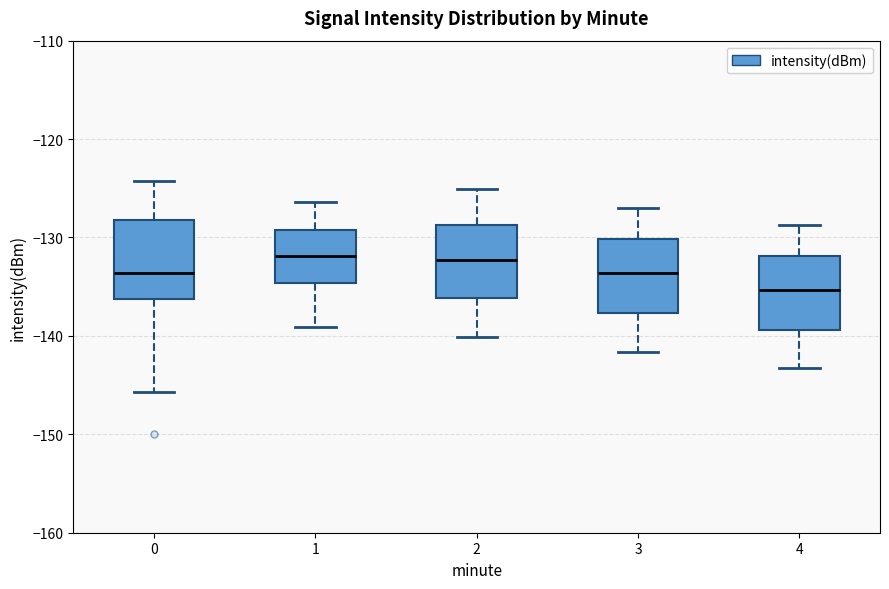

Reading left to right, transcribe this box plot: for each box, give where its median line is, the range the box spans, and where its two whiskers end, as read against the y-axis. The values are not printed on the chart, so give them approximately, as read against the axis.

0: median -134, box -136 to -128, whiskers -146 to -124
1: median -132, box -135 to -129, whiskers -139 to -126
2: median -132, box -136 to -129, whiskers -140 to -125
3: median -134, box -138 to -130, whiskers -142 to -127
4: median -135, box -139 to -132, whiskers -143 to -129